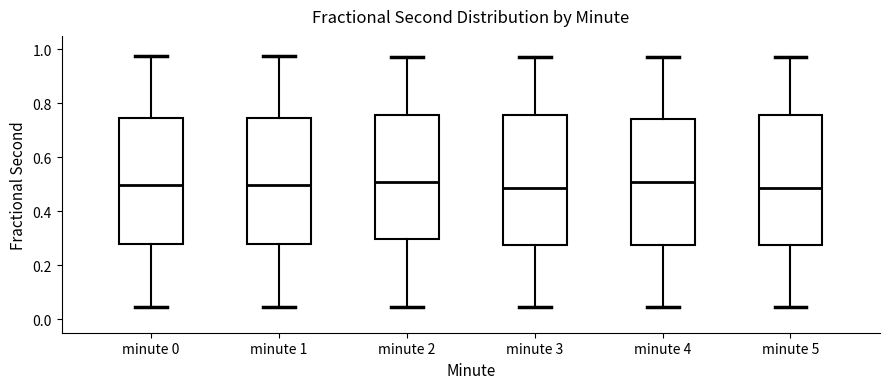

Reading left to right, transcribe this box plot: for each box, give where its median line is, the range the box spans, and where its two whiskers end, as read against the y-axis. The values are not printed on the chart, so give them approximately, as read against the axis.

minute 0: median 0.50, box 0.28 to 0.74, whiskers 0.04 to 0.98
minute 1: median 0.50, box 0.28 to 0.74, whiskers 0.04 to 0.98
minute 2: median 0.50, box 0.30 to 0.76, whiskers 0.04 to 0.98
minute 3: median 0.48, box 0.28 to 0.76, whiskers 0.04 to 0.98
minute 4: median 0.50, box 0.28 to 0.74, whiskers 0.04 to 0.98
minute 5: median 0.48, box 0.28 to 0.76, whiskers 0.04 to 0.98